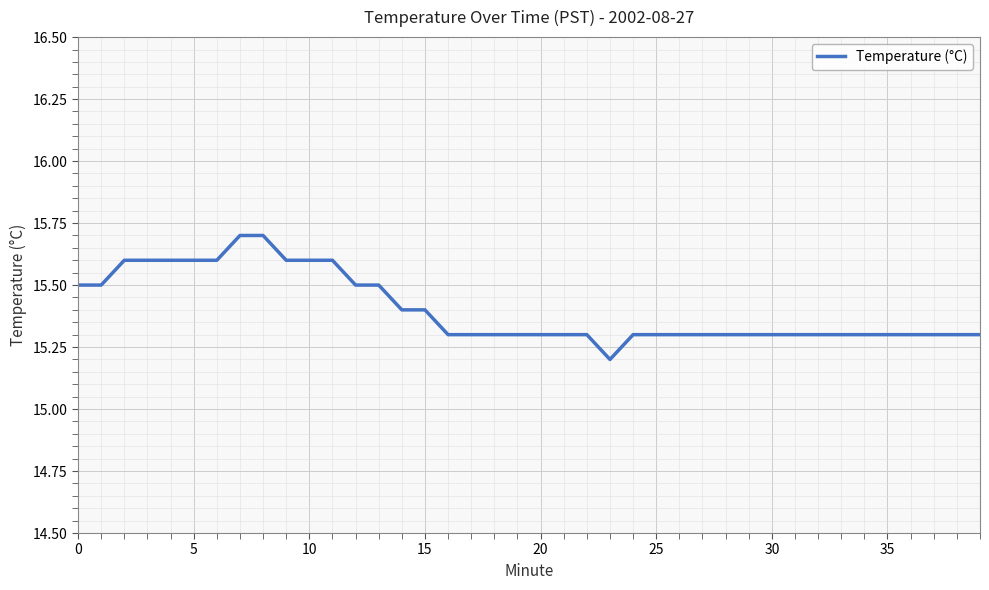

What is the difference between the maximum and minimum values?

0.5